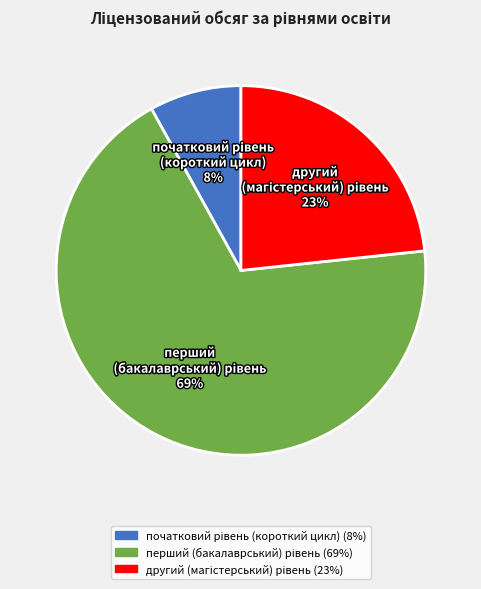

To the nearest percent, what is the difference between the largest and smallest slice percentages?

61%